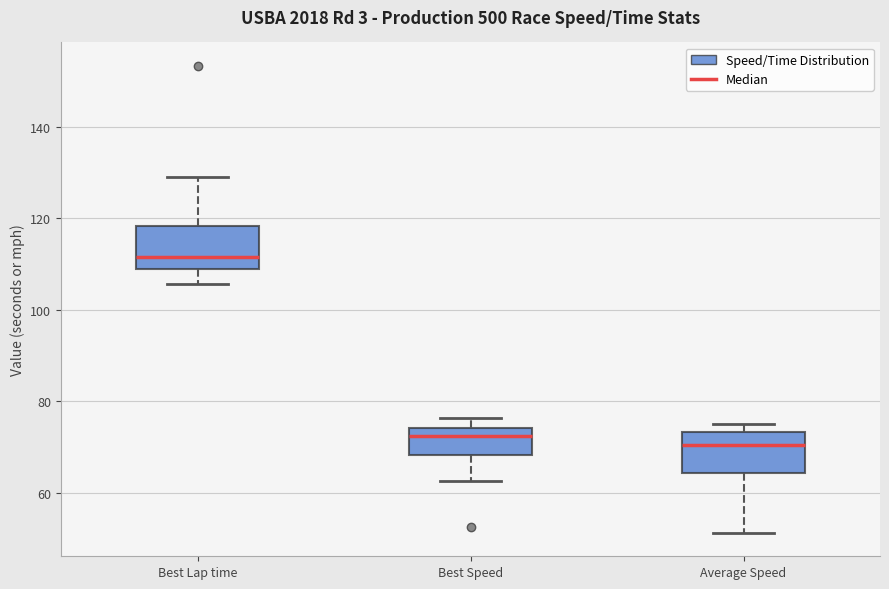

Reading left to right, read every box against the y-axis: the position of its median line, the range the box covers, and the ends of its whiskers. The values are not printed on the chart, so give them approximately, as read against the axis.

Best Lap time: median 112, box 108 to 118, whiskers 106 to 128
Best Speed: median 72, box 68 to 74, whiskers 62 to 76
Average Speed: median 70, box 64 to 74, whiskers 52 to 76